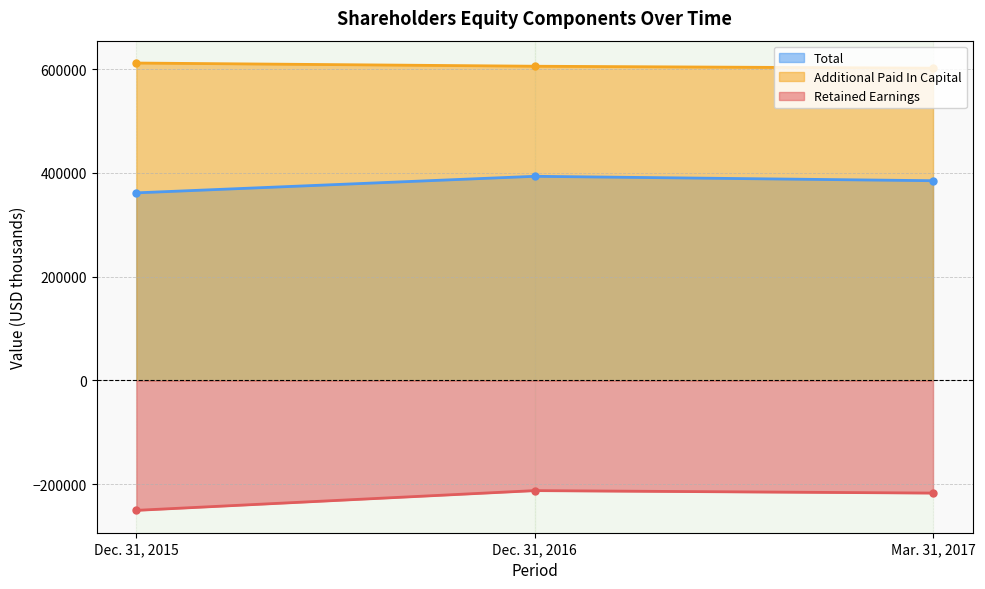

What is the greatest value displayed?

611754